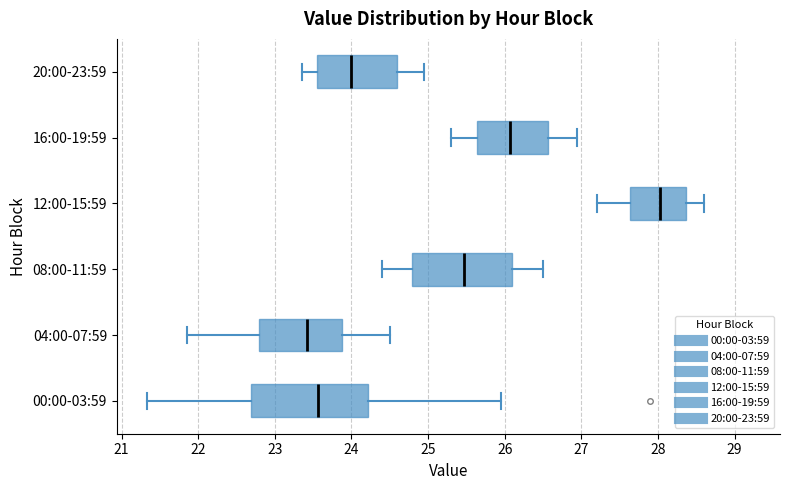

Where does the right whisker of the box for 20:00-23:59 end on the x-axis? The values are not printed on the chart, so give them approximately, as read against the axis.

25.0